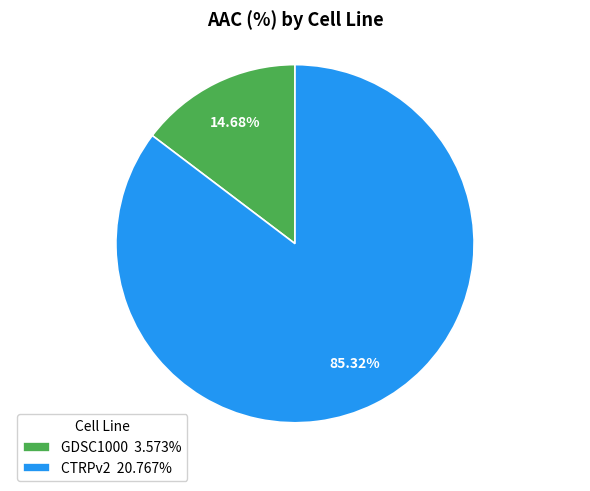

To the nearest percent, what percentage of the pie is GDSC1000?

15%